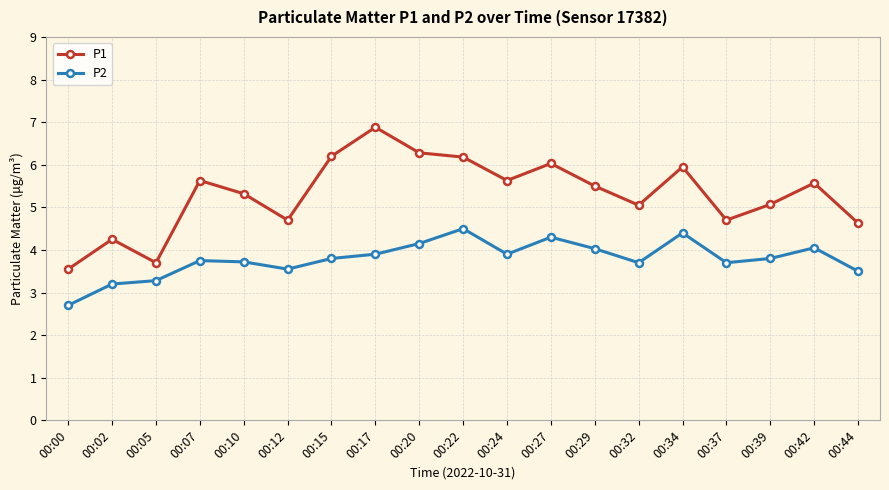

What is the value of the P2 point at the 4th from the left?

3.8